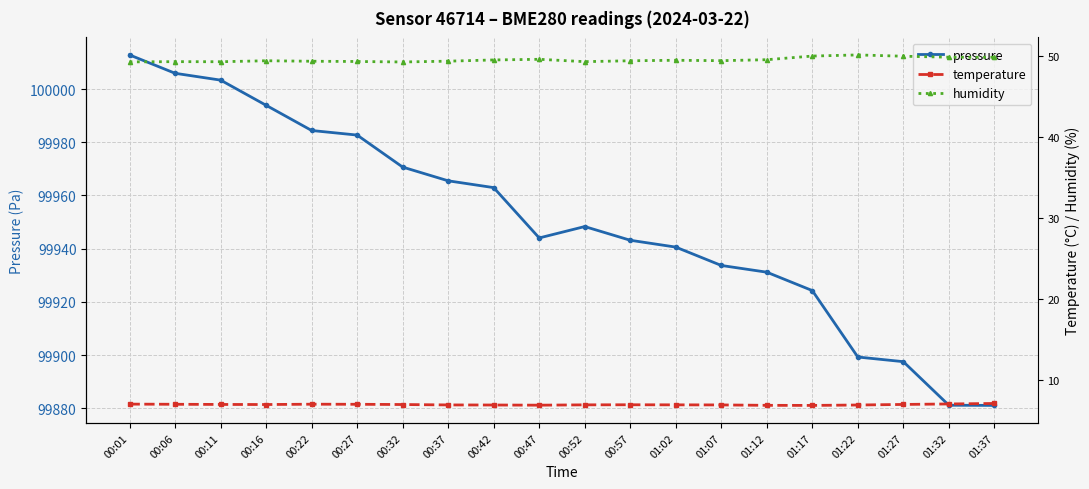

True or false: temperature and humidity cross at least once.

False